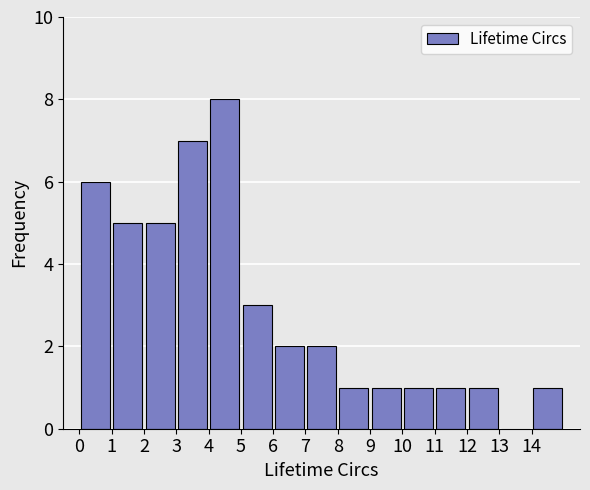

Reading left to right, transcribe this chart: for each bar, give the range it covers on the x-axis and its height. The values are not printed on the chart, so give them approximately, as read against the axis.

0 to 1: 6
1 to 2: 5
2 to 3: 5
3 to 4: 7
4 to 5: 8
5 to 6: 3
6 to 7: 2
7 to 8: 2
8 to 9: 1
9 to 10: 1
10 to 11: 1
11 to 12: 1
12 to 13: 1
13 to 14: 0
14 to 15: 1